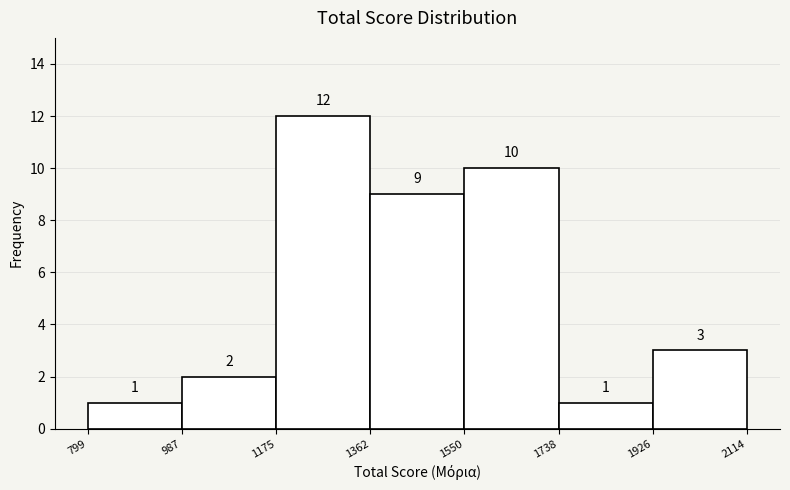

Reading left to right, list every bar in this chart as the range it spans on the x-axis followed by its height.

799 to 987: 1
987 to 1175: 2
1175 to 1362: 12
1362 to 1550: 9
1550 to 1738: 10
1738 to 1926: 1
1926 to 2114: 3